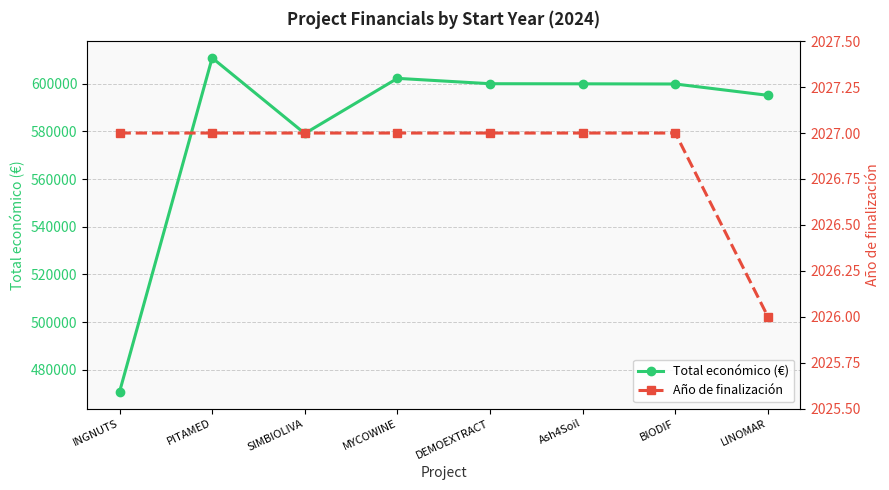

What position from the right is BIODIF?

2